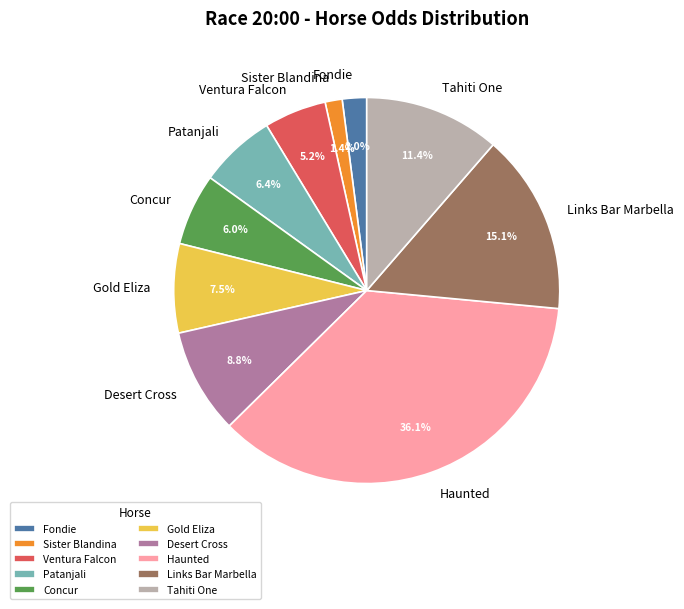

To the nearest percent, what is the combined percentage of Patanjali and Tahiti One?

18%